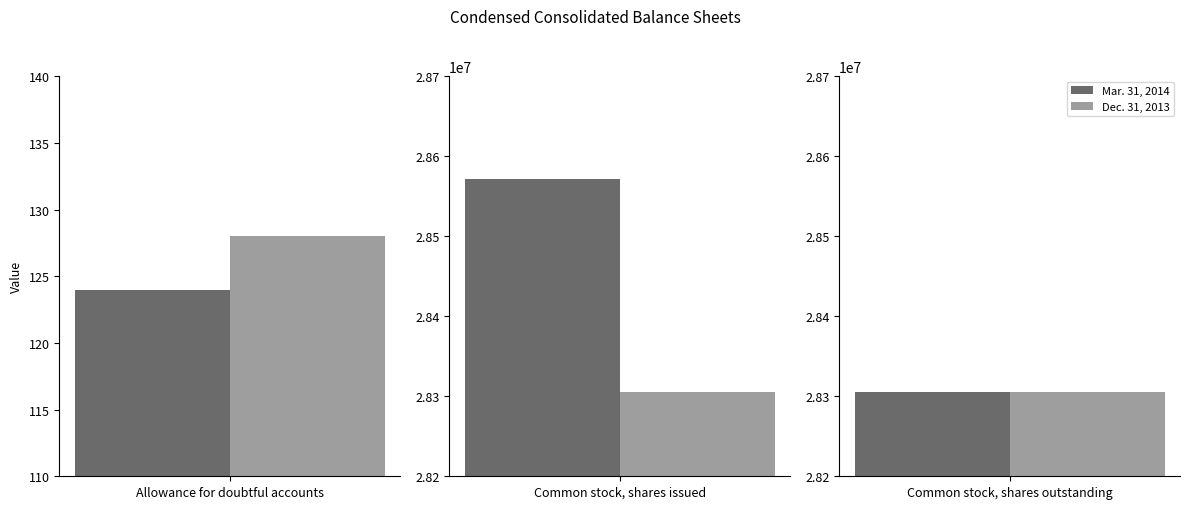

How many bars are there in each group?

2